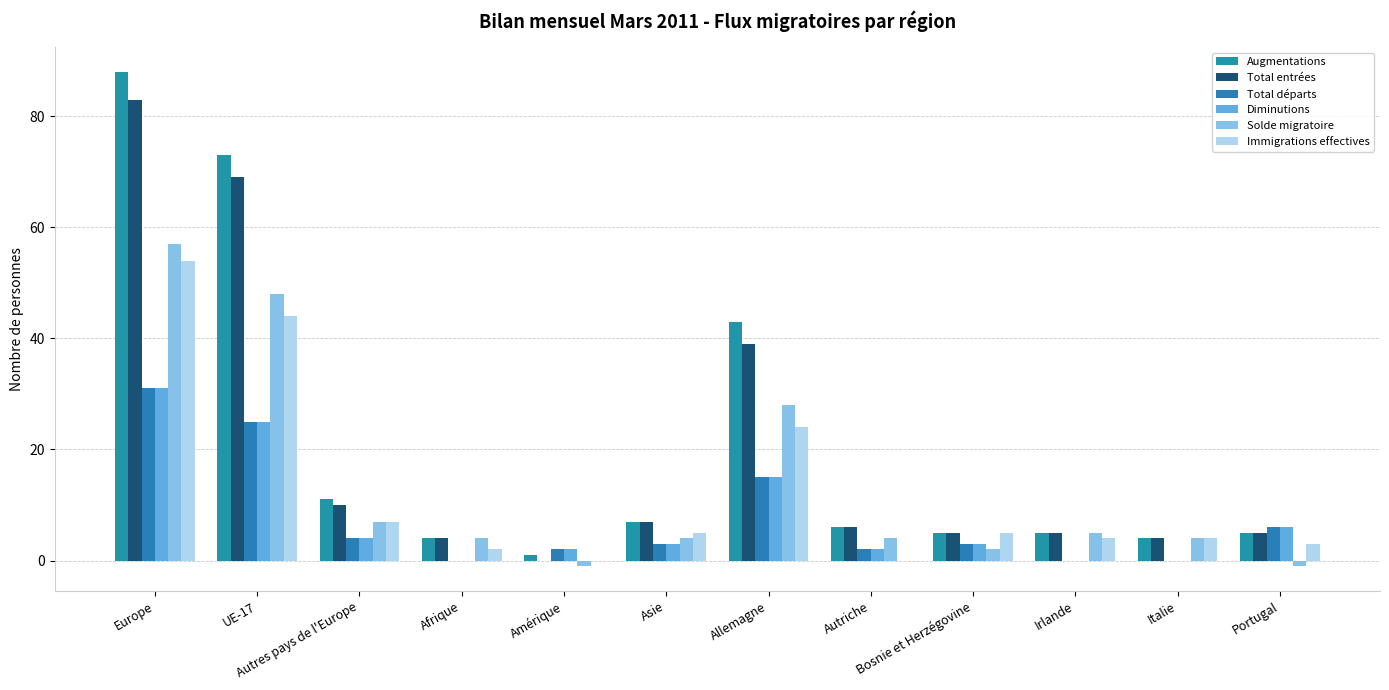

The value of Solde migratoire at UE-17 is 23. True or false?

False